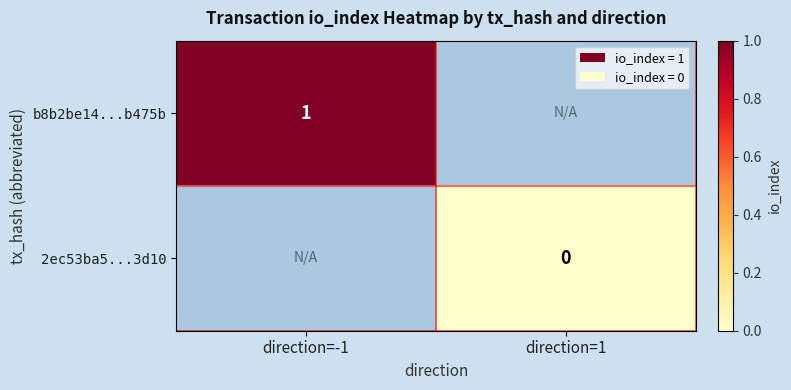

The value of b8b2be14...b475b at direction=-1 is 0. True or false?

False